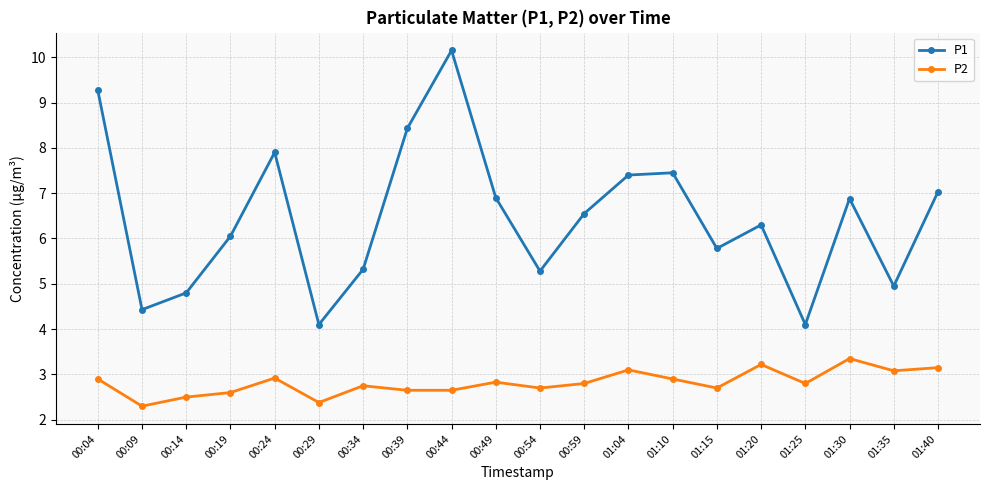

Which category has the highest value across all series?

00:44